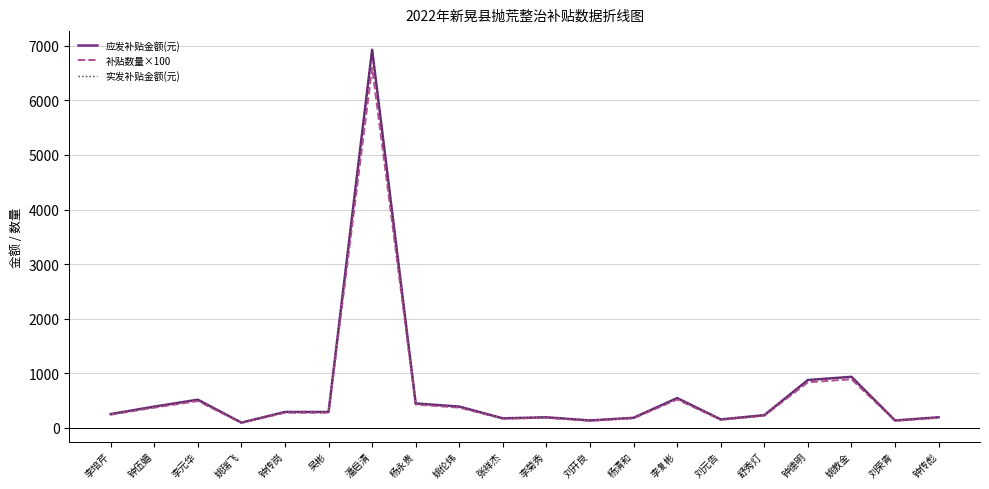

Is the value of 补贴数量×100 at 刘开良 greater than the value of 应发补贴金额(元) at 杨永贵?

No